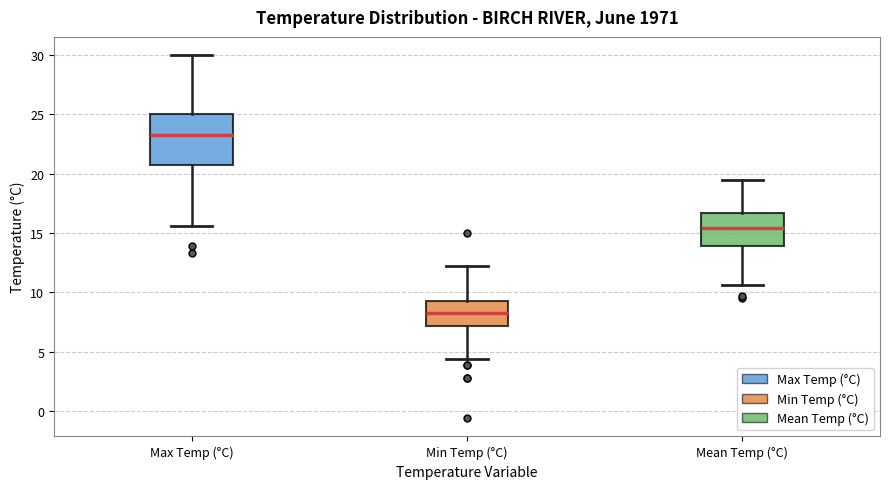

Reading left to right, read every box against the y-axis: the position of its median line, the range the box covers, and the ends of its whiskers. The values are not printed on the chart, so give them approximately, as read against the axis.

Max Temp (°C): median 23.5, box 20.5 to 25.0, whiskers 15.5 to 30.0
Min Temp (°C): median 8.5, box 7.0 to 9.5, whiskers 4.5 to 12.0
Mean Temp (°C): median 15.5, box 14.0 to 16.5, whiskers 10.5 to 19.5